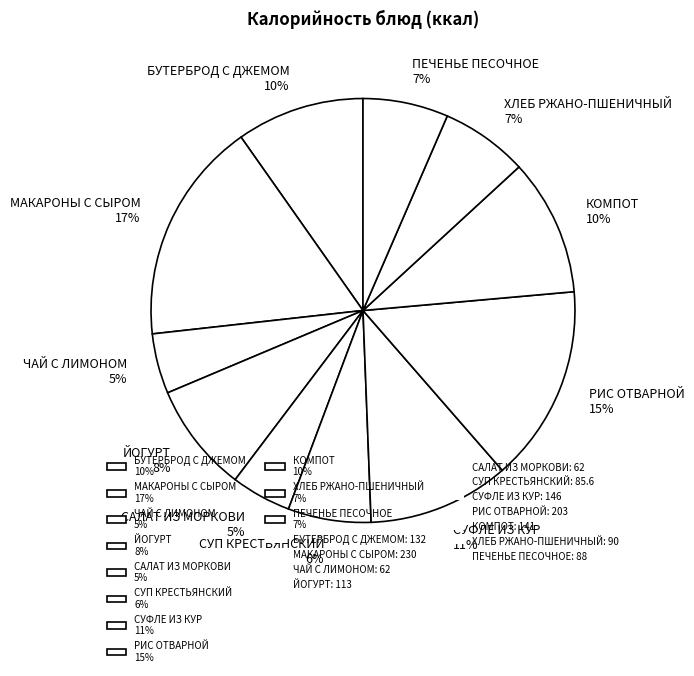

Combined, do БУТЕРБРОД С ДЖЕМОМ 10% and КОМПОТ 10% account for over 50%?

No